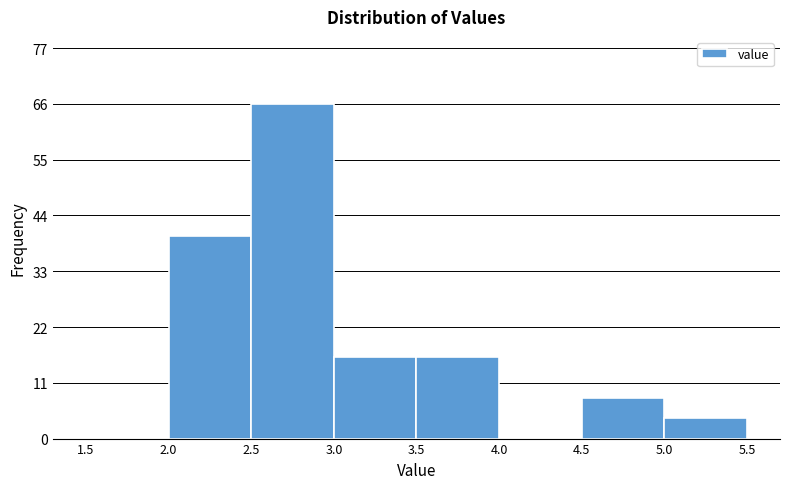

Reading left to right, list every bar in this chart as the range it spans on the x-axis followed by its height. The values are not printed on the chart, so give them approximately, as read against the axis.

1.5 to 2.0: 0
2.0 to 2.5: 40
2.5 to 3.0: 66
3.0 to 3.5: 16
3.5 to 4.0: 16
4.0 to 4.5: 0
4.5 to 5.0: 8
5.0 to 5.5: 4